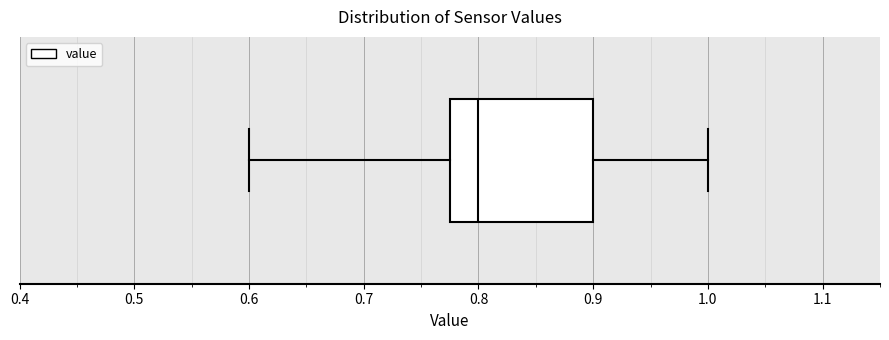

Where is the right edge of the box on the x-axis? The values are not printed on the chart, so give them approximately, as read against the axis.

0.90